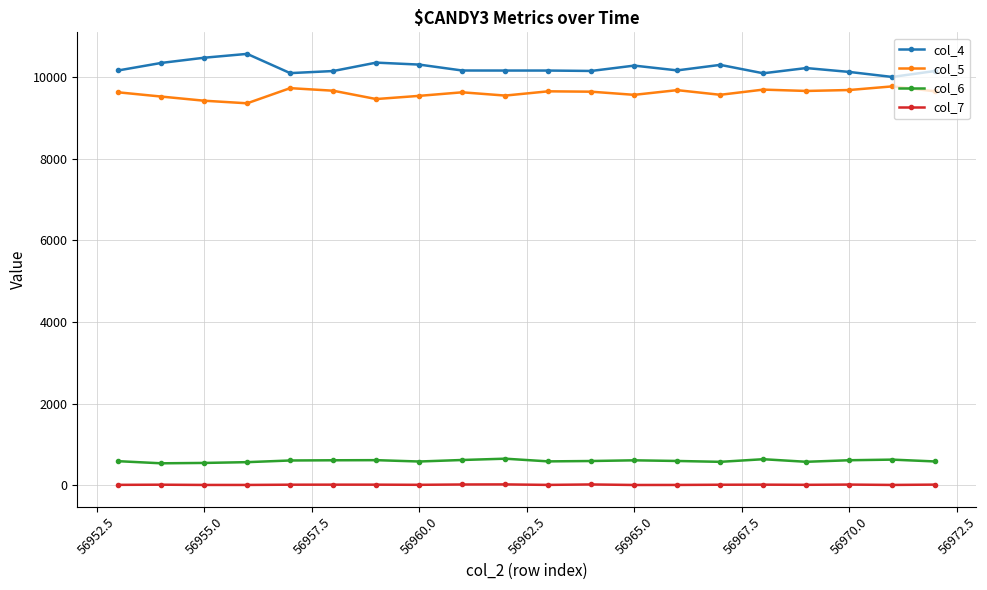

How many lines are shown in the chart?

4